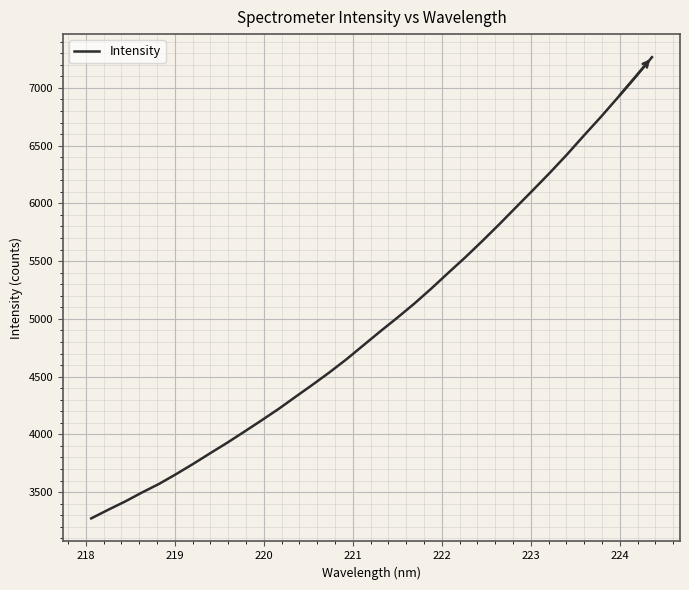

What is the difference between the maximum and minimum values?

3993.7